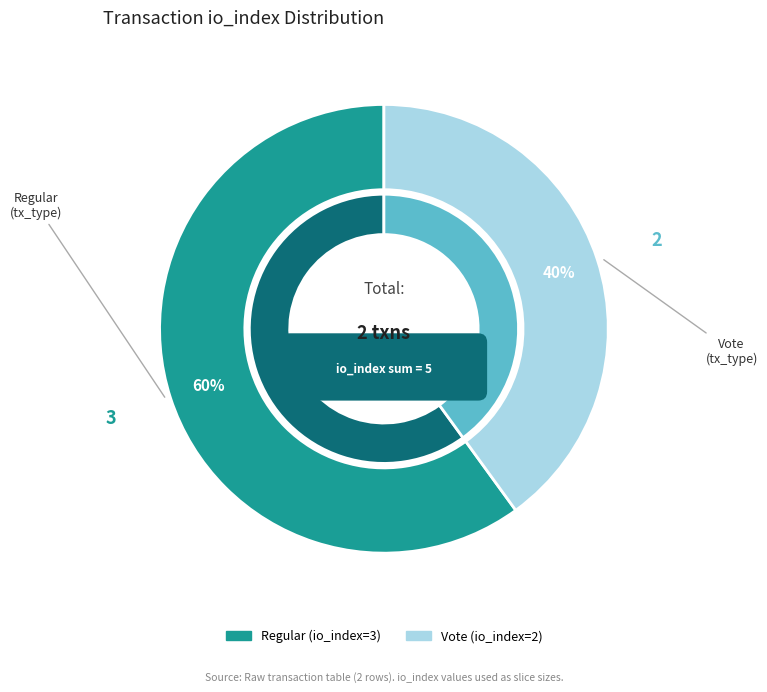

Does Vote (io_index=2) account for over 50% of the chart?

No